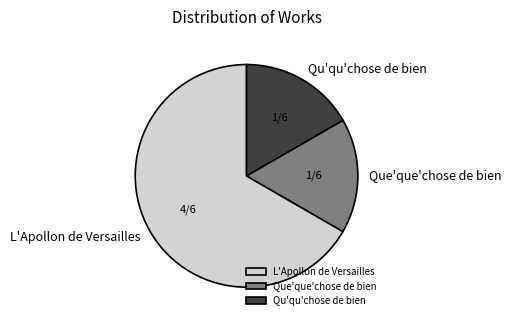

Do L'Apollon de Versailles and Que'que'chose de bien together represent more than half of the pie?

Yes